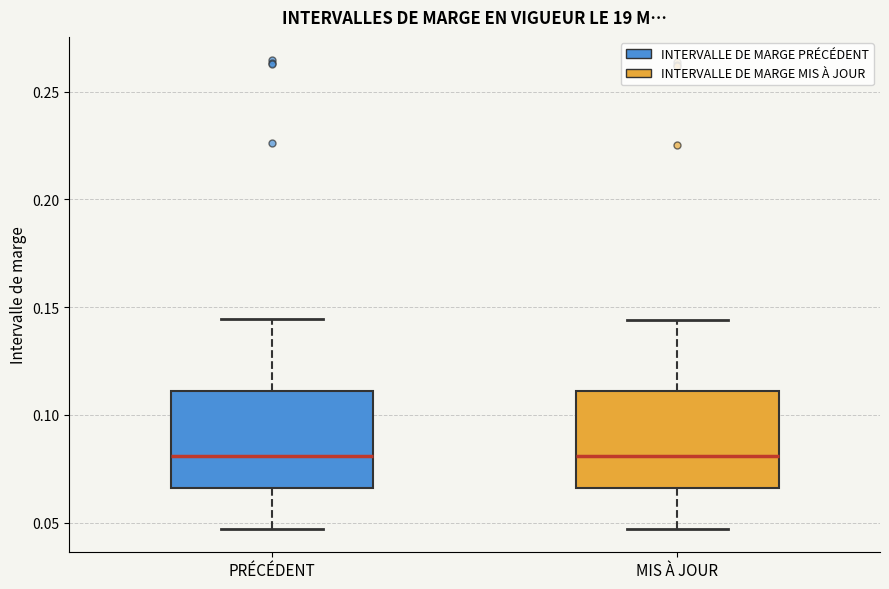

Reading left to right, transcribe this box plot: for each box, give where its median line is, the range the box spans, and where its two whiskers end, as read against the y-axis. The values are not printed on the chart, so give them approximately, as read against the axis.

PRÉCÉDENT: median 0.080, box 0.065 to 0.110, whiskers 0.045 to 0.145
MIS À JOUR: median 0.080, box 0.065 to 0.110, whiskers 0.045 to 0.145